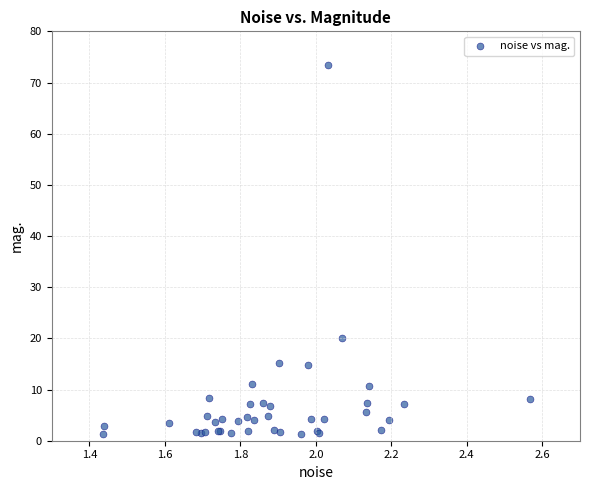

What Y value in the scatter plot is closest to 37?

20.0